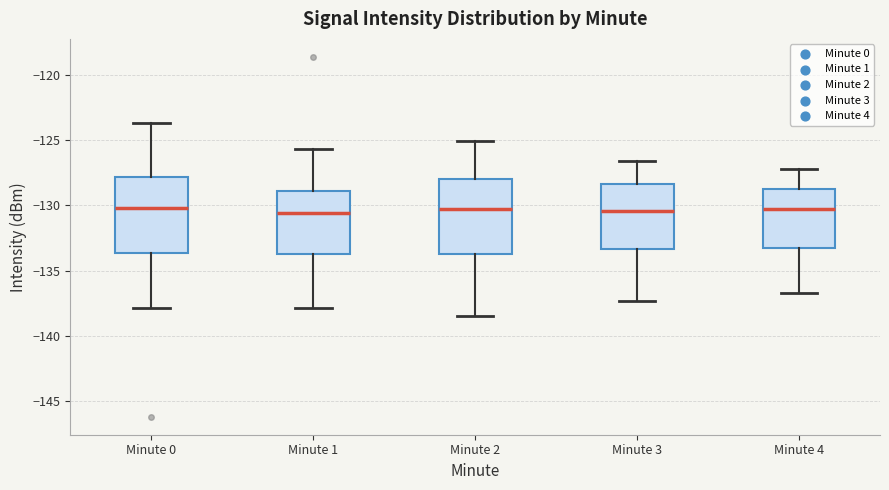

Reading left to right, transcribe this box plot: for each box, give where its median line is, the range the box spans, and where its two whiskers end, as read against the y-axis. The values are not printed on the chart, so give them approximately, as read against the axis.

Minute 0: median -130.0, box -133.5 to -128.0, whiskers -138.0 to -123.5
Minute 1: median -130.5, box -133.5 to -129.0, whiskers -138.0 to -125.5
Minute 2: median -130.0, box -133.5 to -128.0, whiskers -138.5 to -125.0
Minute 3: median -130.5, box -133.5 to -128.5, whiskers -137.5 to -126.5
Minute 4: median -130.0, box -133.5 to -128.5, whiskers -136.5 to -127.0